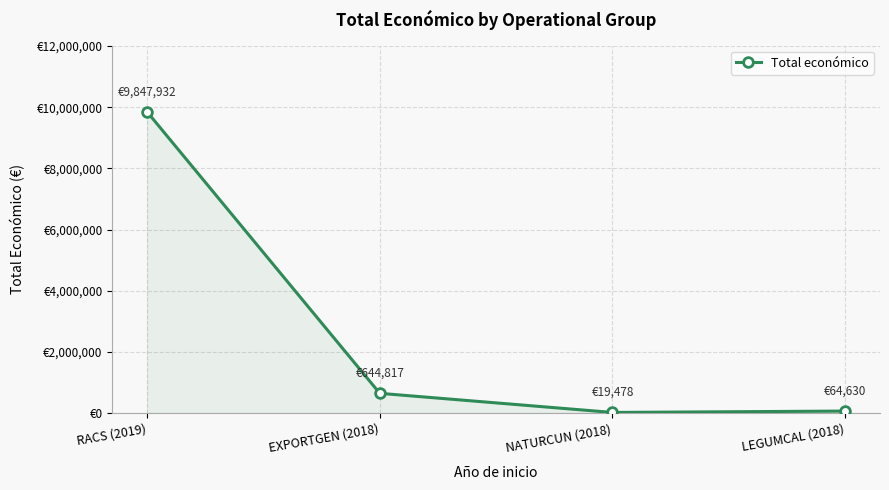

Does the chart have visible grid lines?

Yes